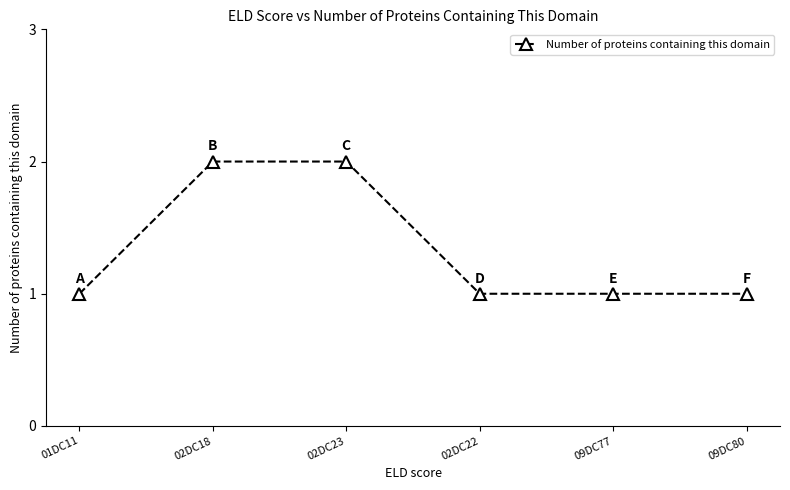

What is the maximum value shown in the chart?

2